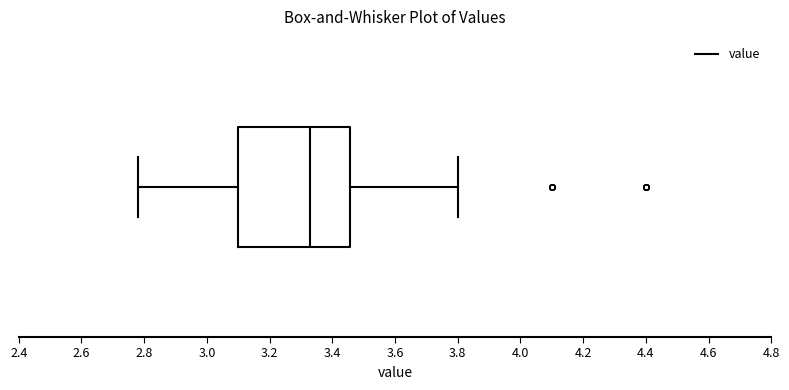

Transcribe this box plot: give where the median line is, the range the box spans, and where the two whiskers end, as read against the x-axis. The values are not printed on the chart, so give them approximately, as read against the axis.

median 3.34, box 3.10 to 3.46, whiskers 2.78 to 3.80